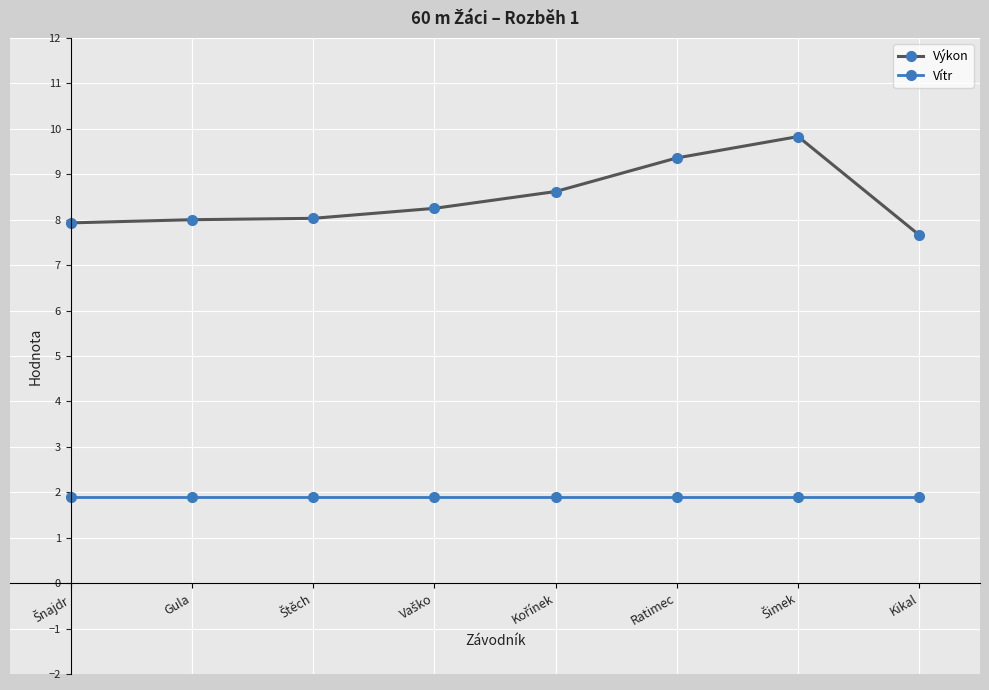

True or false: Vítr has a value of 1.9 at Gula.

True